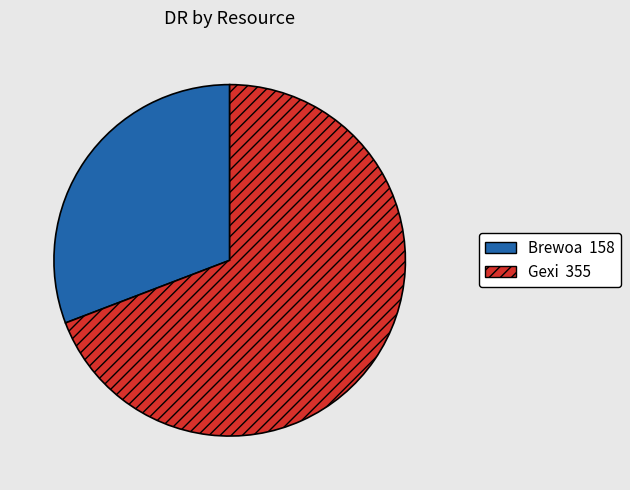

Do Brewoa and Gexi together represent more than half of the pie?

Yes